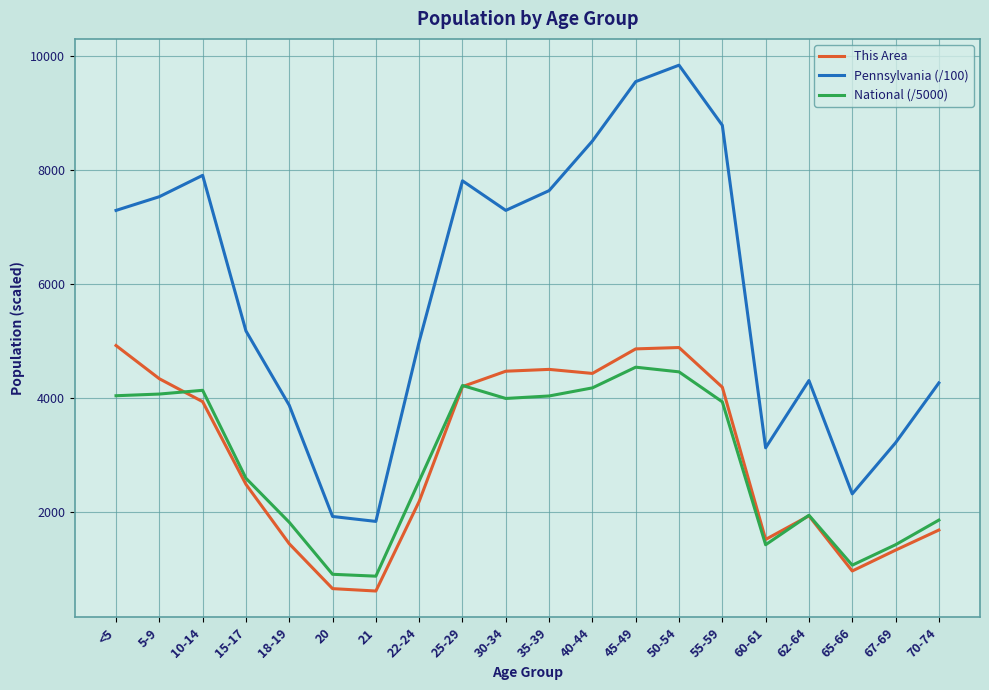

What is the maximum value for Pennsylvania (/100)?

9846.4